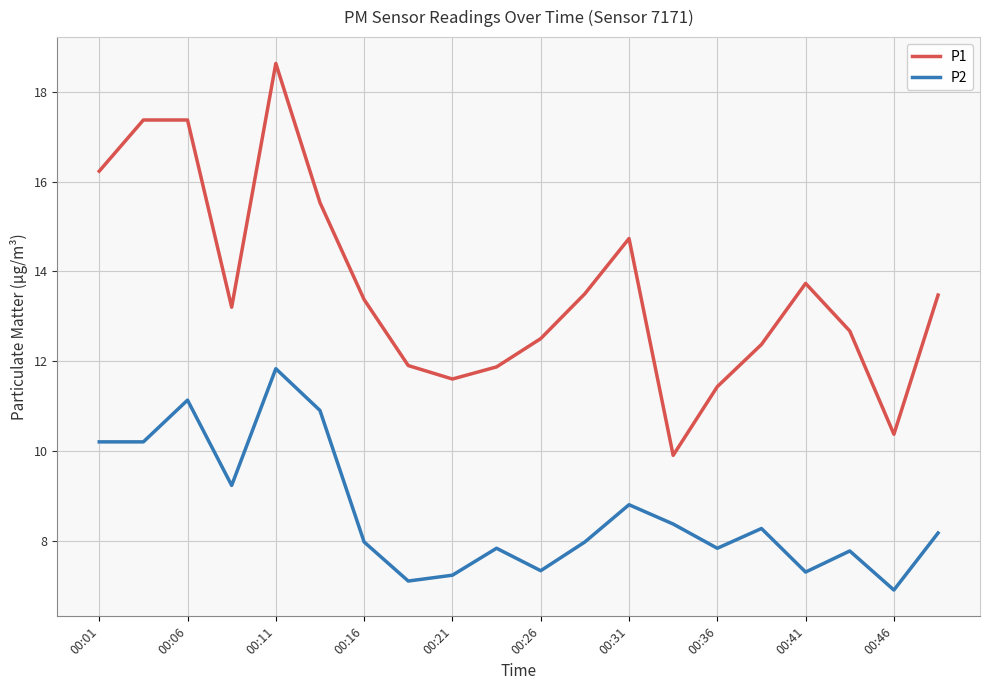

Which series has the largest total across all categories?

P1